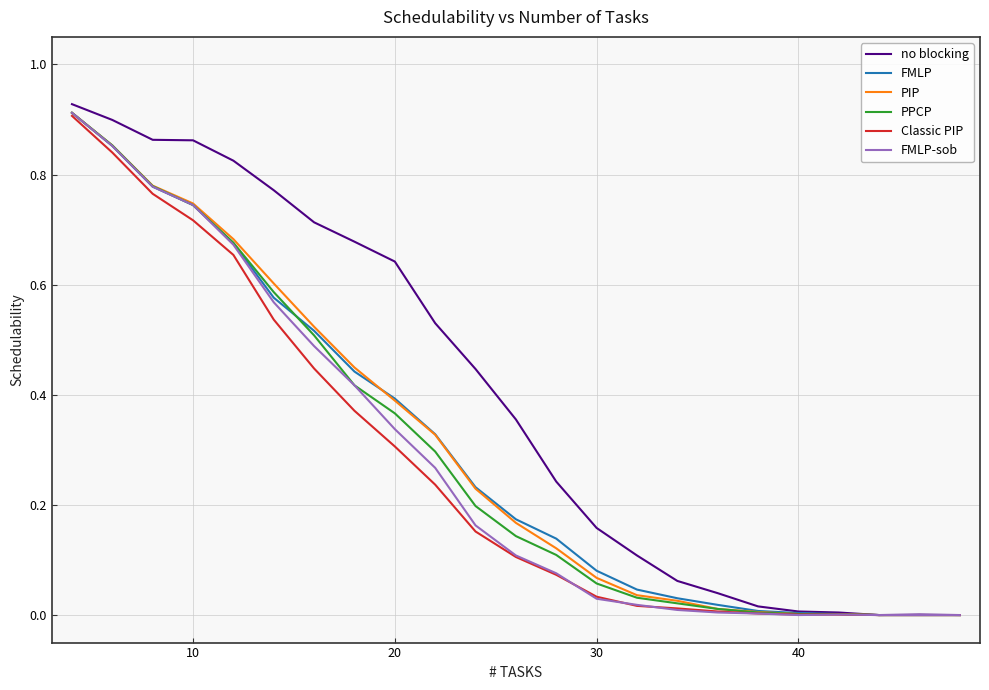

Which series has the largest total across all categories?

no blocking